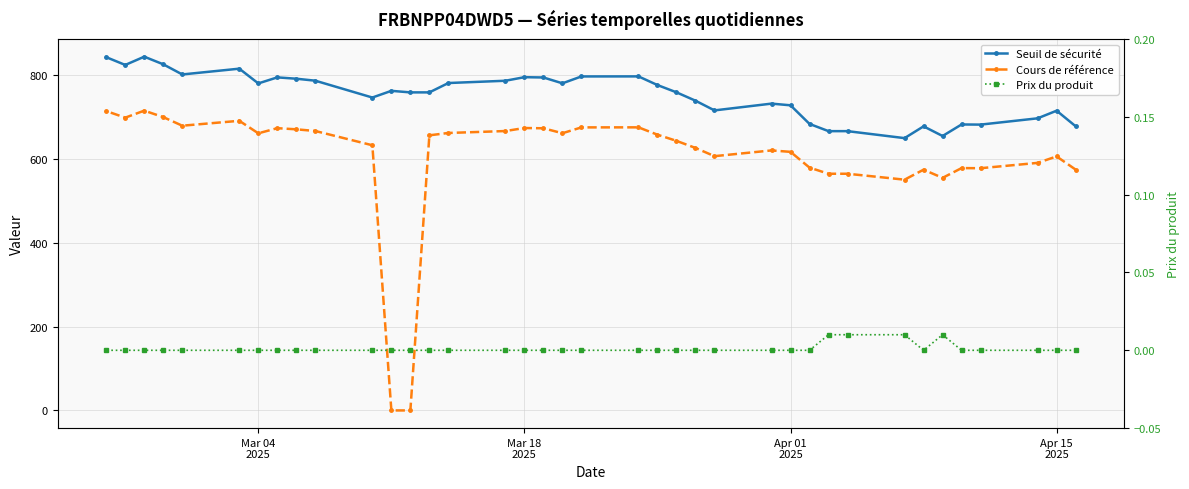

In Prix du produit, how many points are lower than both neighbors (excluding endpoints)?

1